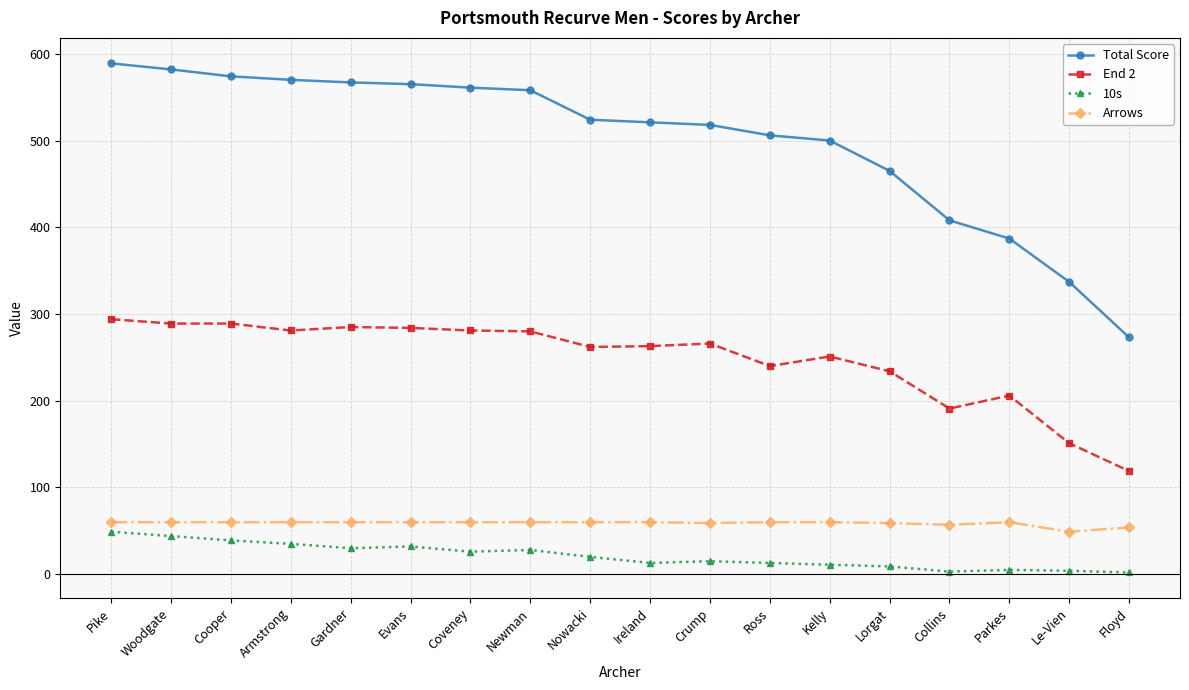

True or false: 10s and Arrows cross at least once.

False